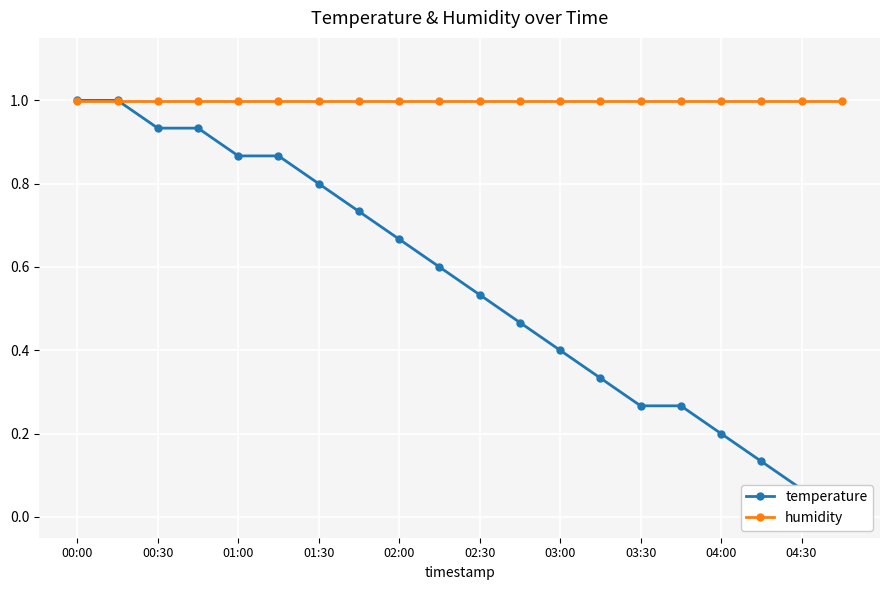

What is the difference between the maximum and second lowest values in the temperature series?

0.9